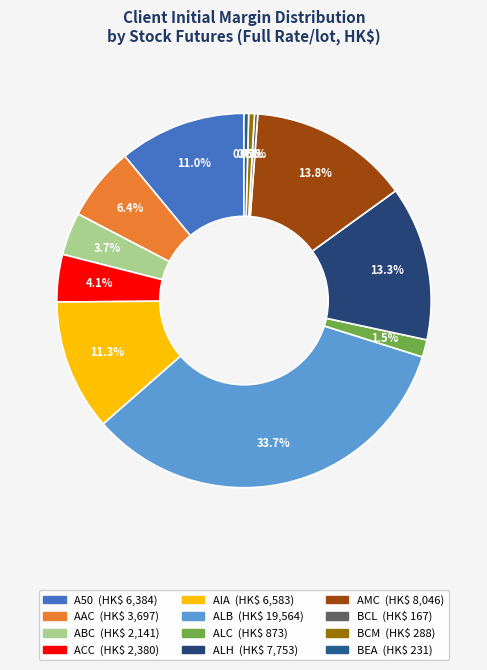

Rank the categories by value from lowest to highest.

BCL, BEA, BCM, ALC, ABC, ACC, AAC, A50, AIA, ALH, AMC, ALB